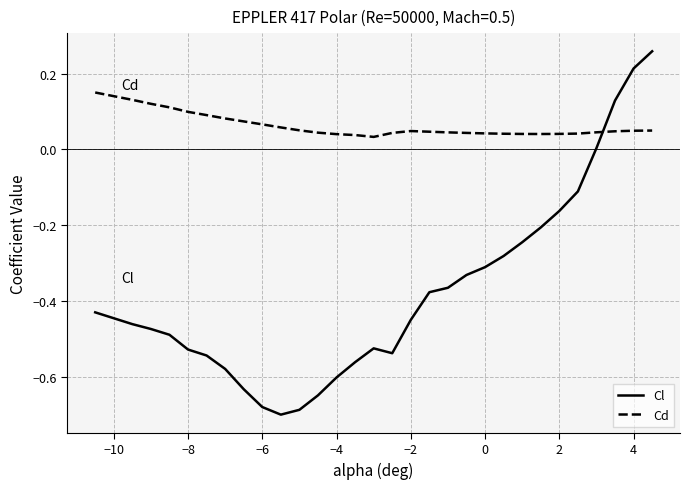

Rank the series by their maximum value, from highest to lowest.

Cl, Cd